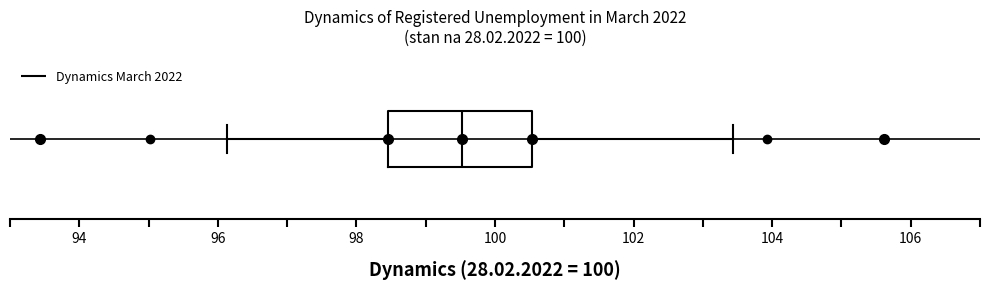

Where is the left edge of the box on the x-axis? The values are not printed on the chart, so give them approximately, as read against the axis.

98.4